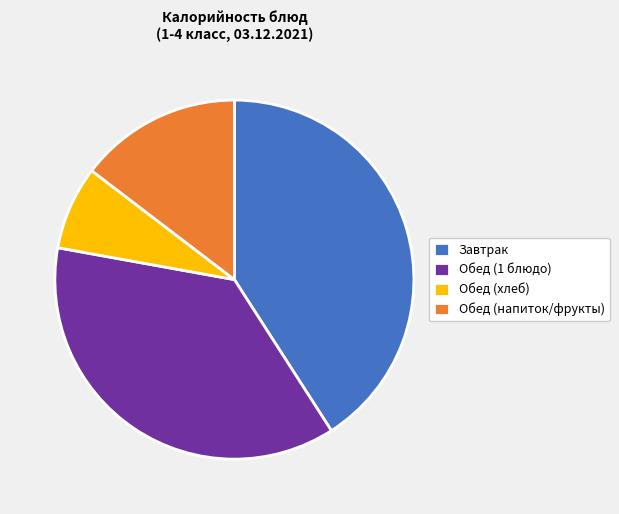

Approximately how many times larger is the value at Обед (1 блюдо) compared to Обед (хлеб)?

4.9